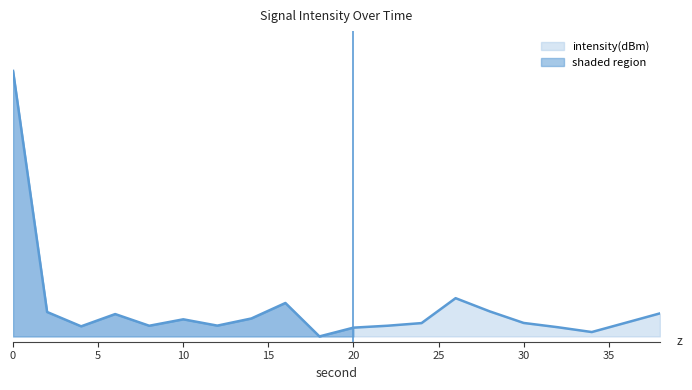

True or false: the data shows 0.0 at 34.

False